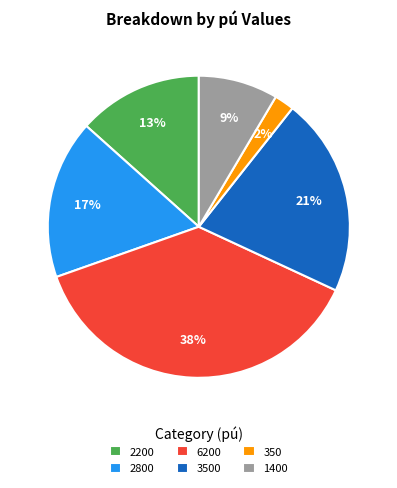

Rank the categories by value from highest to lowest.

6200, 3500, 2800, 2200, 1400, 350